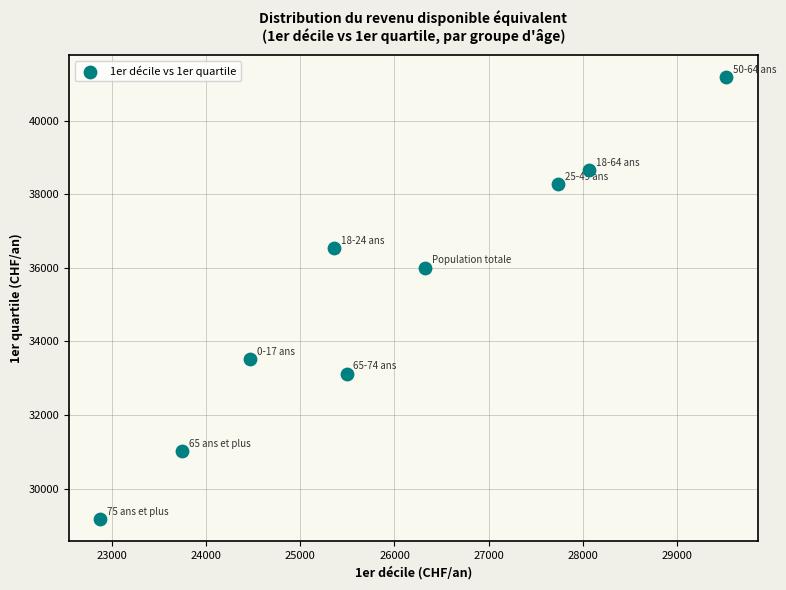

What is the average Y value?

35282.2